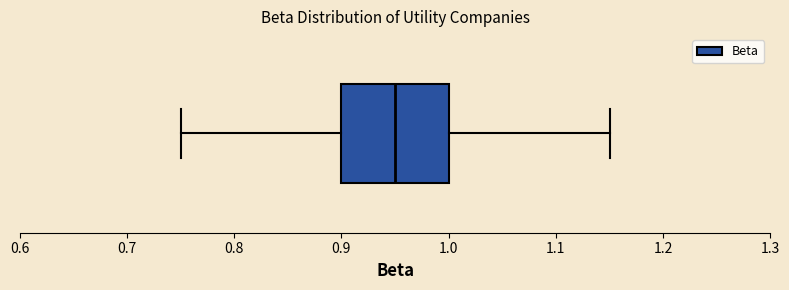

Read this box plot against the x-axis: the position of the median line, the range covered by the box, and the ends of both whiskers. The values are not printed on the chart, so give them approximately, as read against the axis.

median 0.95, box 0.90 to 1.00, whiskers 0.75 to 1.15